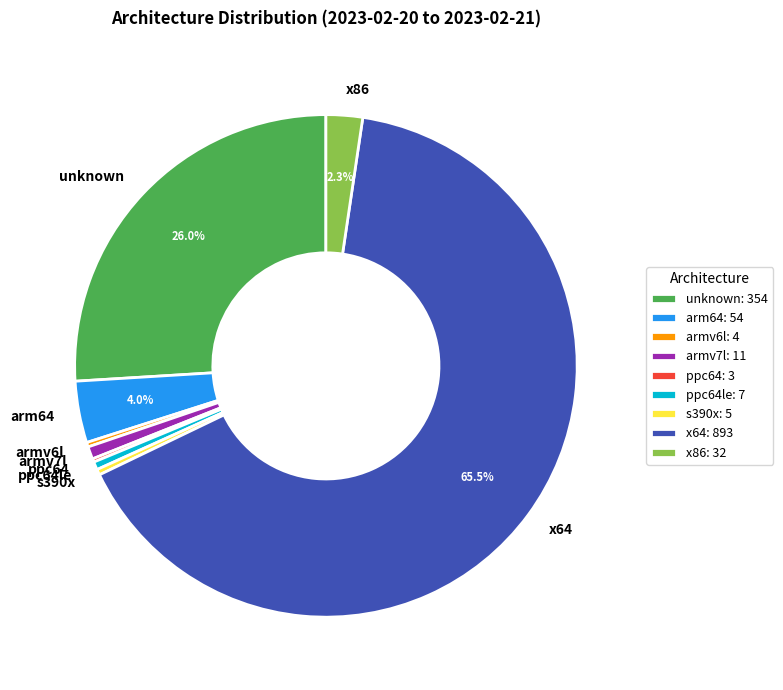

Combined, do s390x and armv7l account for over 50%?

No